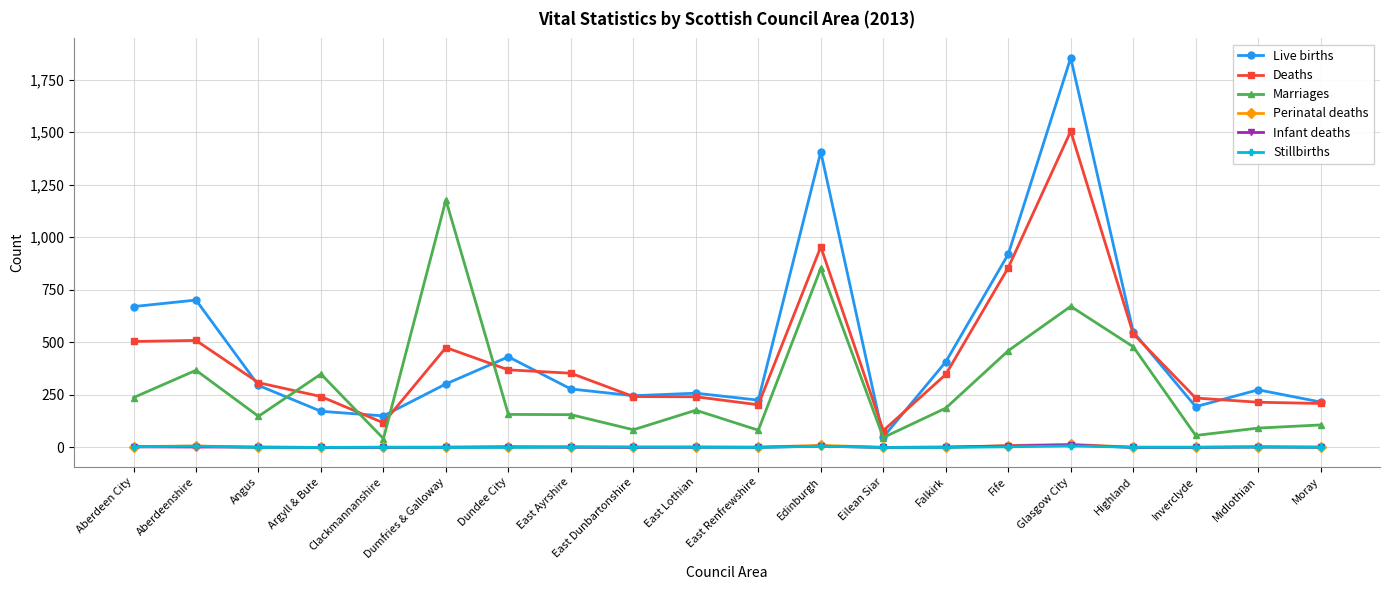

Which series has the largest range (max minus min)?

Live births